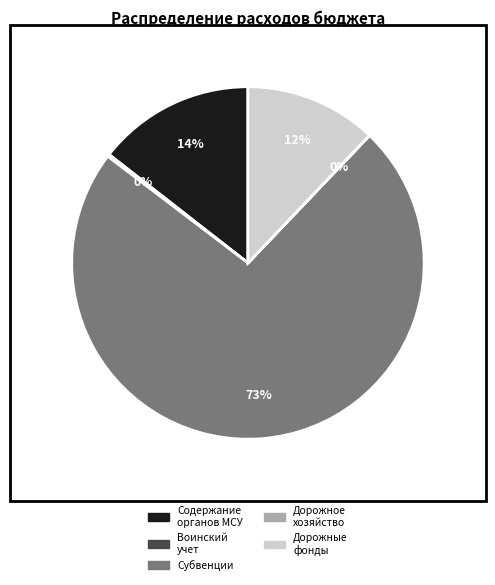

To the nearest percent, what is the average slice percentage?

20%